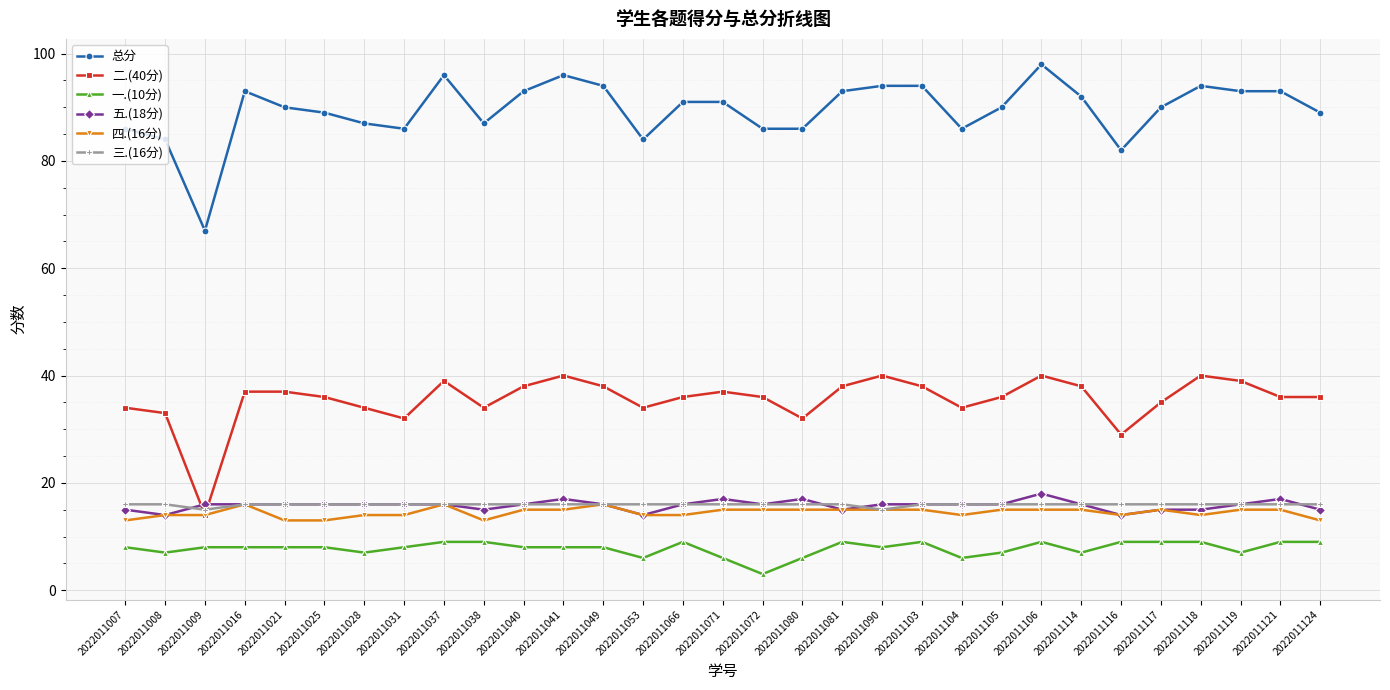

Reading right to left, list all the values displayed in this chart.

总分: 89	93	93	94	90	82	92	98	90	86	94	94	93	86	86	91	91	84	94	96	93	87	96	86	87	89	90	93	67	84	86
二.(40分): 36	36	39	40	35	29	38	40	36	34	38	40	38	32	36	37	36	34	38	40	38	34	39	32	34	36	37	37	14	33	34
一.(10分): 9	9	7	9	9	9	7	9	7	6	9	8	9	6	3	6	9	6	8	8	8	9	9	8	7	8	8	8	8	7	8
五.(18分): 15	17	16	15	15	14	16	18	16	16	16	16	15	17	16	17	16	14	16	17	16	15	16	16	16	16	16	16	16	14	15
四.(16分): 13	15	15	14	15	14	15	15	15	14	15	15	15	15	15	15	14	14	16	15	15	13	16	14	14	13	13	16	14	14	13
三.(16分): 16	16	16	16	16	16	16	16	16	16	16	15	16	16	16	16	16	16	16	16	16	16	16	16	16	16	16	16	15	16	16